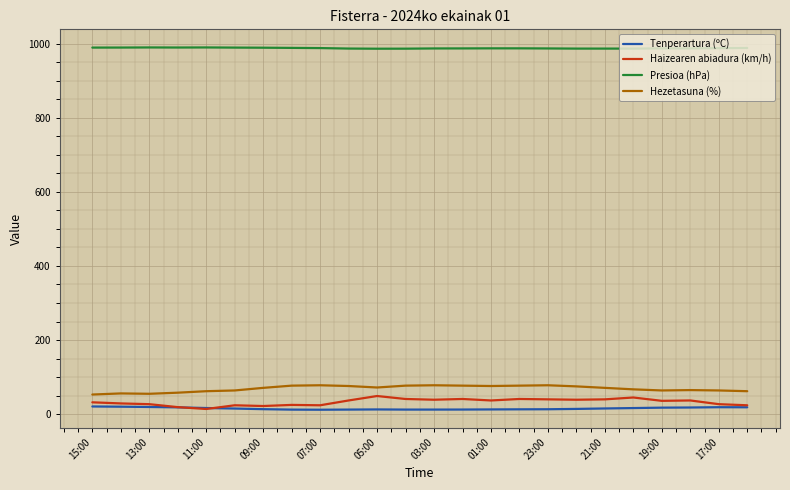

What is the difference between the second highest and second lowest values in the Presioa (hPa) series?

3.3